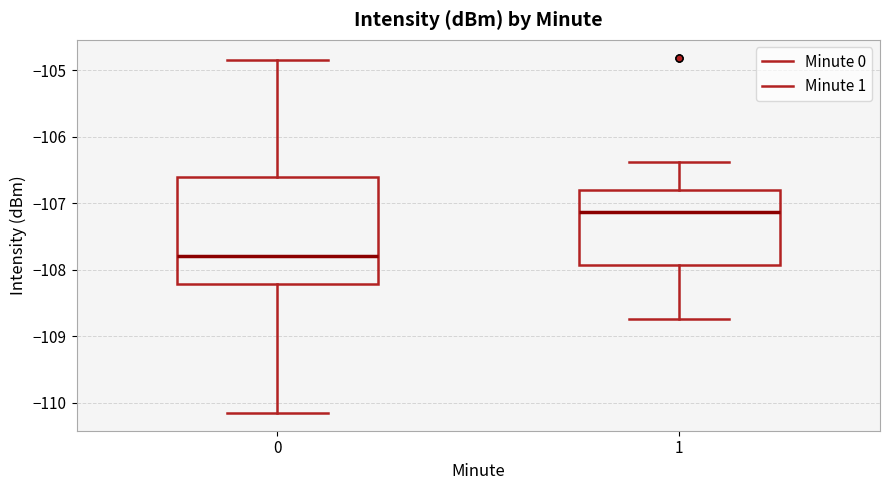

Reading left to right, read every box against the y-axis: the position of its median line, the range the box covers, and the ends of its whiskers. The values are not printed on the chart, so give them approximately, as read against the axis.

0: median -107.8, box -108.2 to -106.6, whiskers -110.2 to -104.8
1: median -107.1, box -107.9 to -106.8, whiskers -108.7 to -106.4